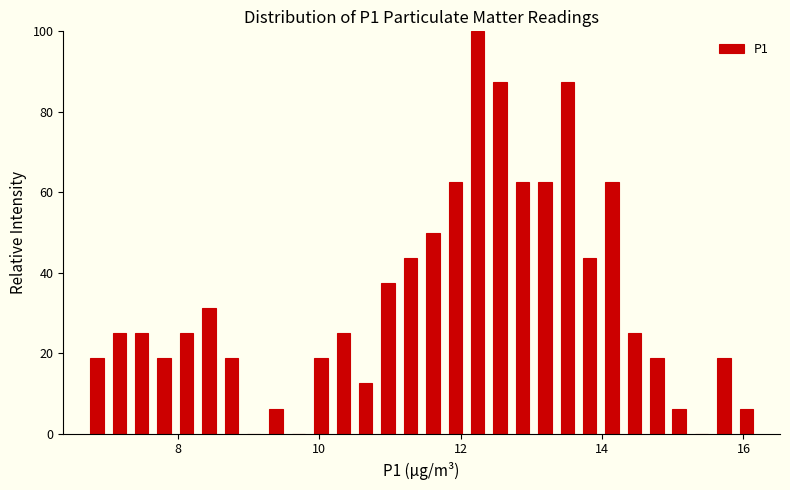

Around what value on the x-axis is the tallest bar? Give the approximate position of its centre, as read against the axis.

12.2